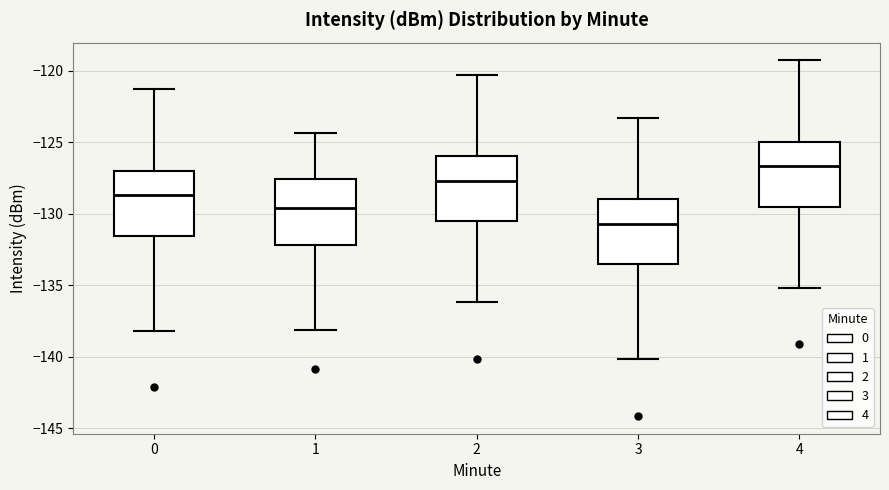

Reading left to right, read every box against the y-axis: the position of its median line, the range the box covers, and the ends of its whiskers. The values are not printed on the chart, so give them approximately, as read against the axis.

0: median -128.5, box -131.5 to -127.0, whiskers -138.0 to -121.5
1: median -129.5, box -132.0 to -127.5, whiskers -138.0 to -124.5
2: median -127.5, box -130.5 to -126.0, whiskers -136.0 to -120.5
3: median -130.5, box -133.5 to -129.0, whiskers -140.0 to -123.5
4: median -126.5, box -129.5 to -125.0, whiskers -135.0 to -119.5